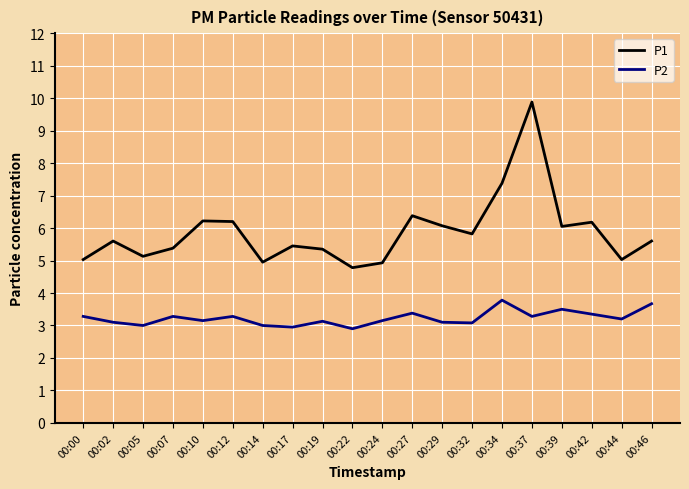

Rank the series by their maximum value, from lowest to highest.

P2, P1